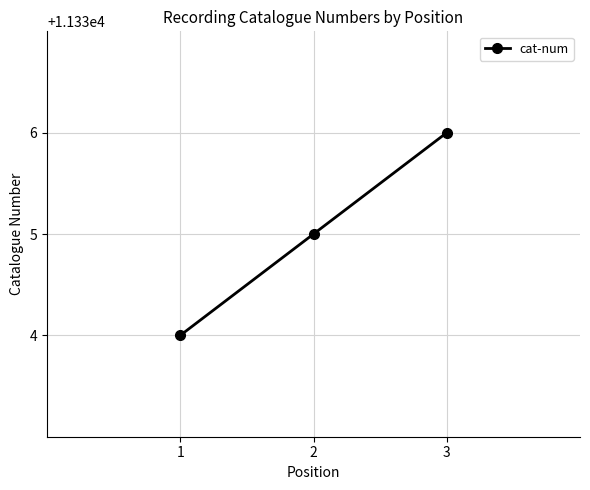

Is it true that the value at 3 is 19949?

False